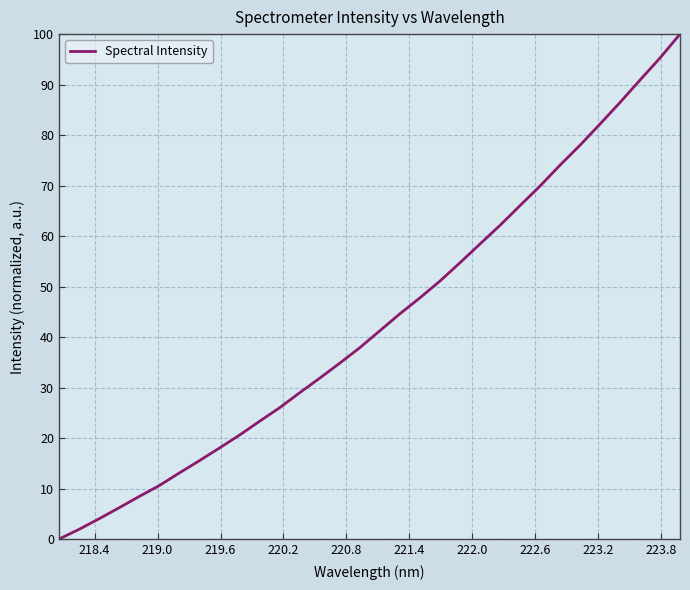

What is the greatest value displayed?

100.0